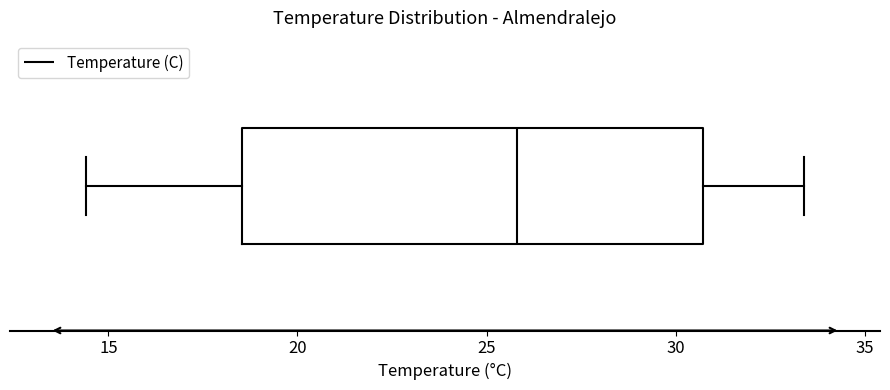

Where does the left whisker of the box end on the x-axis? The values are not printed on the chart, so give them approximately, as read against the axis.

14.5